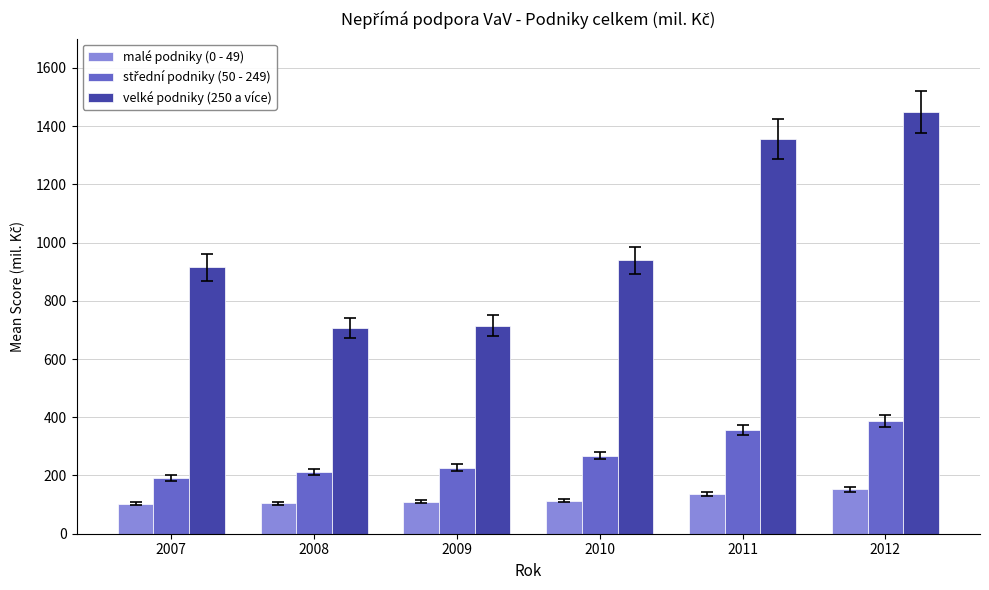

What is the total value across all series at 2010?

1320.4